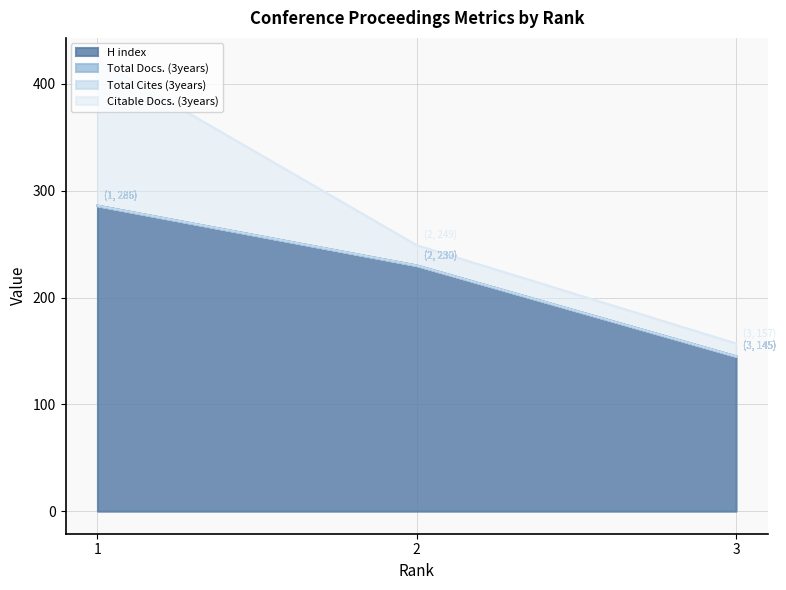

Does the chart have visible grid lines?

Yes